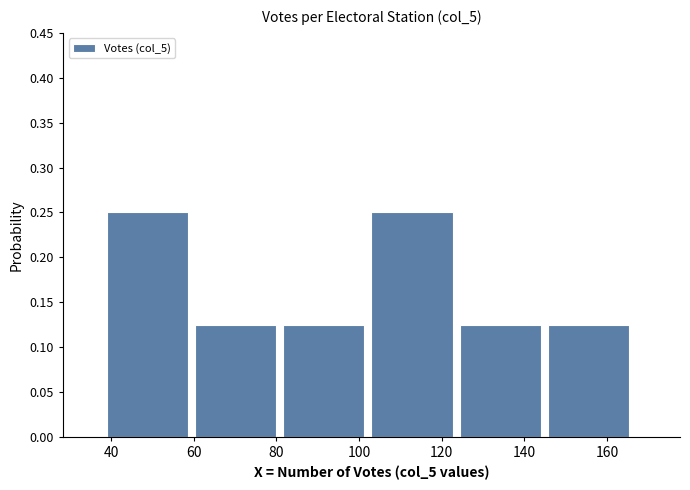

Reading left to right, list every bar in this chart as the range it spans on the x-axis followed by its height. Neither the bar edges nor the heights are printed on the chart, so give them approximately, as read against the axes.

40 to 60: 0.250
60 to 82: 0.125
82 to 104: 0.125
104 to 124: 0.250
124 to 146: 0.125
146 to 168: 0.125